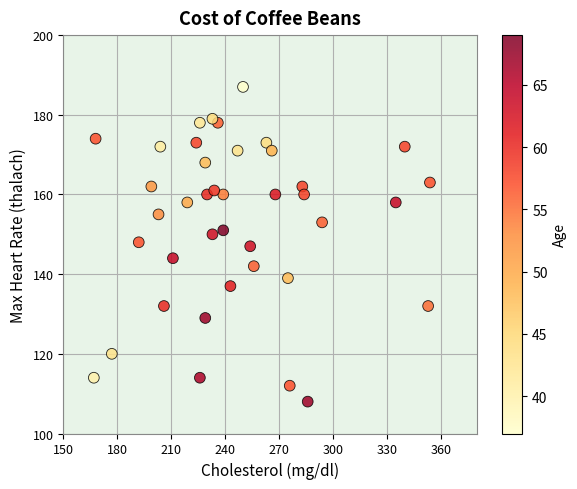

What is the range of X values (max minus min)?

187